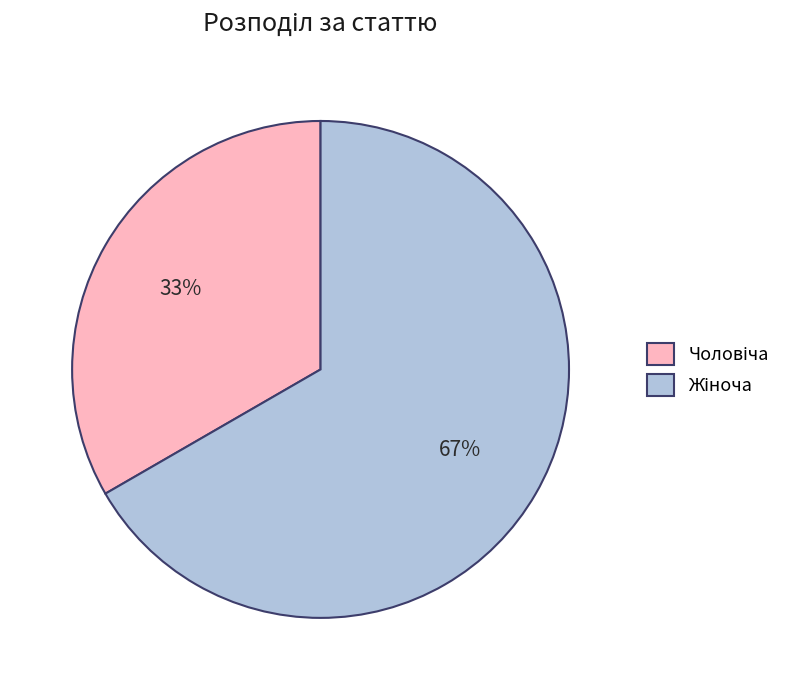

Is there any slice that represents more than half of the pie?

Yes